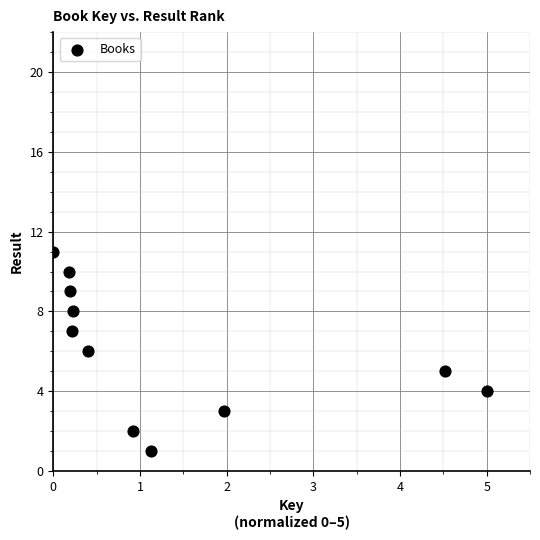

What is the range of Y values (max minus min)?

10